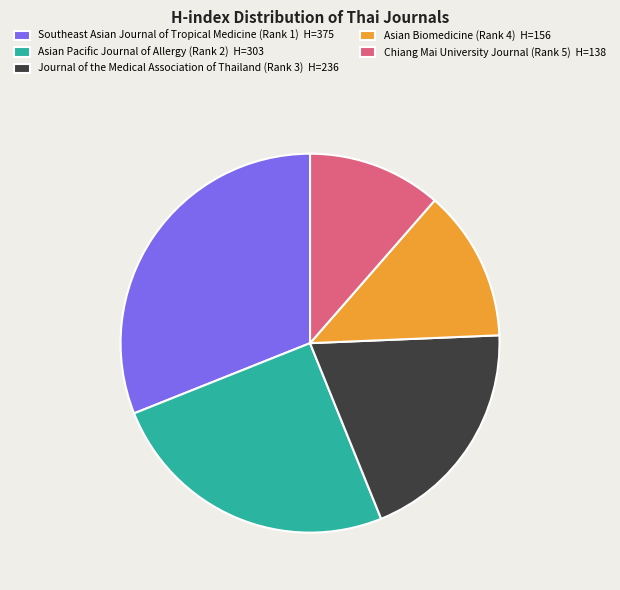

The Asian Pacific Journal of Allergy (Rank 2) H=303 slice represents 40% of the pie. True or false?

False